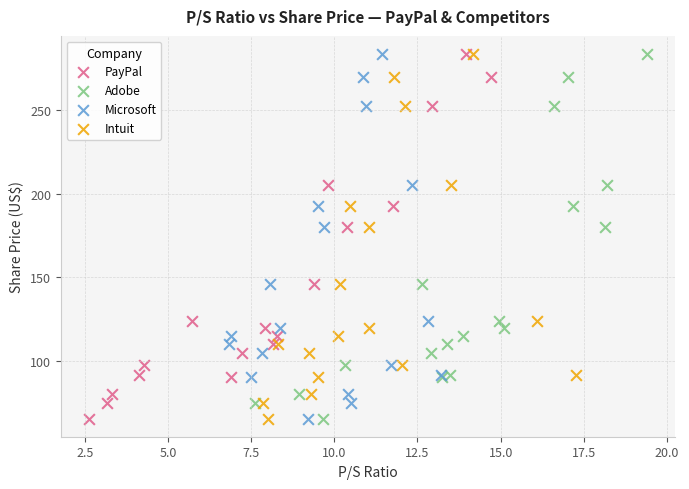

What are all the series names shown in the legend?

PayPal, Adobe, Microsoft, Intuit